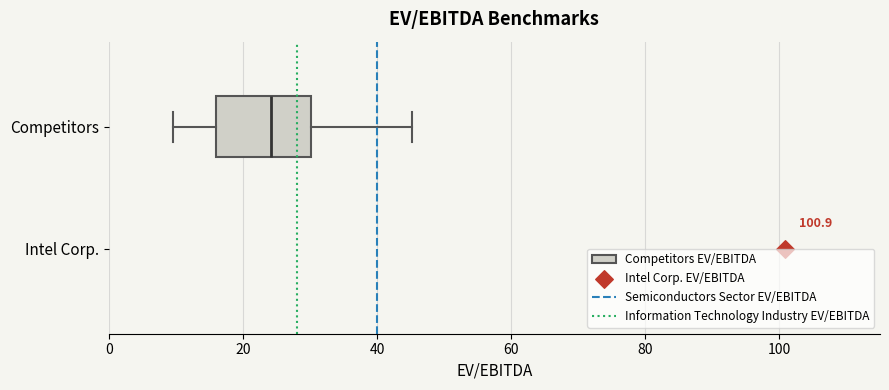

Where is the left edge of the box for Competitors on the x-axis? The values are not printed on the chart, so give them approximately, as read against the axis.

16